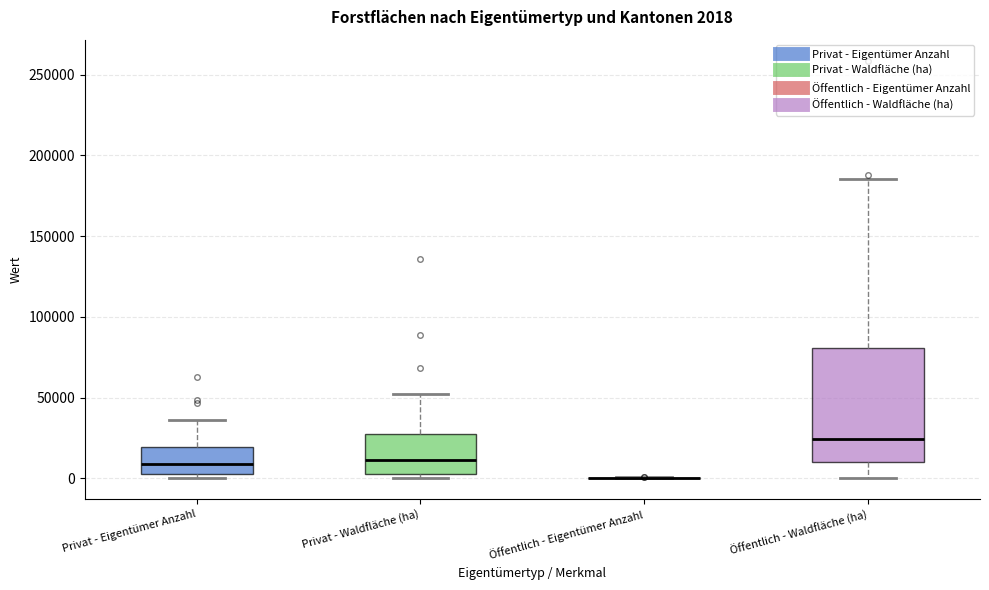

Which box is the tallest, from its lower edge to its upper edge?

Öffentlich - Waldfläche (ha)